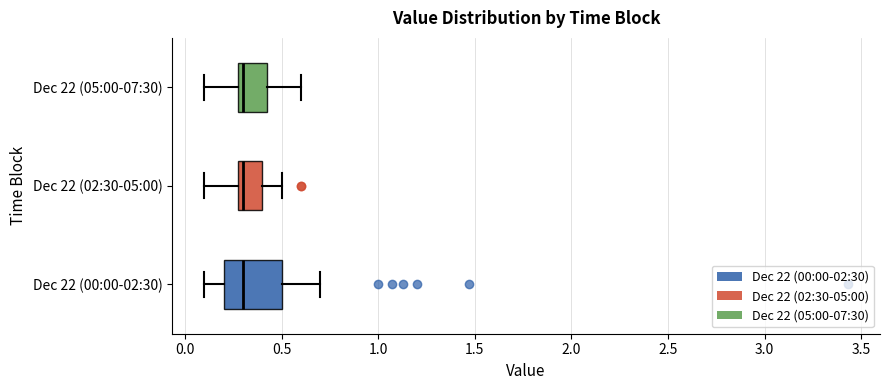

Reading bottom to top, read every box against the x-axis: the position of its median line, the range the box covers, and the ends of its whiskers. The values are not printed on the chart, so give them approximately, as read against the axis.

Dec 22 (00:00-02:30): median 0.30, box 0.20 to 0.50, whiskers 0.10 to 0.70
Dec 22 (02:30-05:00): median 0.30 (just right of the box's left edge), box 0.30 to 0.40, whiskers 0.10 to 0.50
Dec 22 (05:00-07:30): median 0.30 (just right of the box's left edge), box 0.30 to 0.45, whiskers 0.10 to 0.60